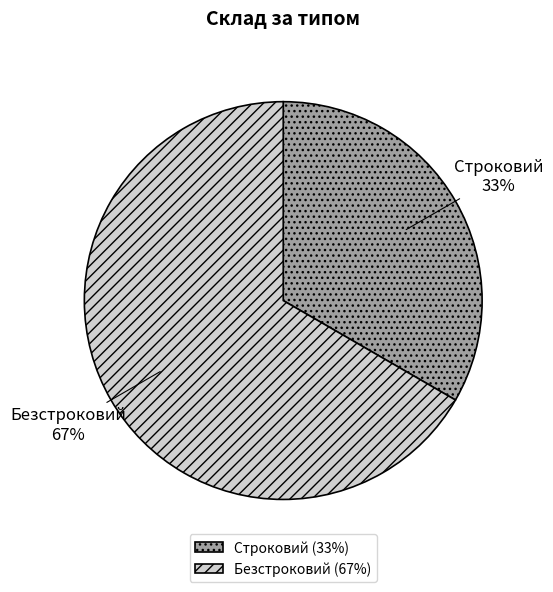

Do Безстроковий and Строковий together represent more than half of the pie?

Yes